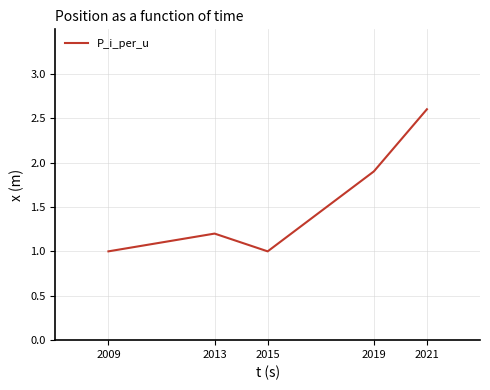

Is this an area chart (filled region under the line)?

No